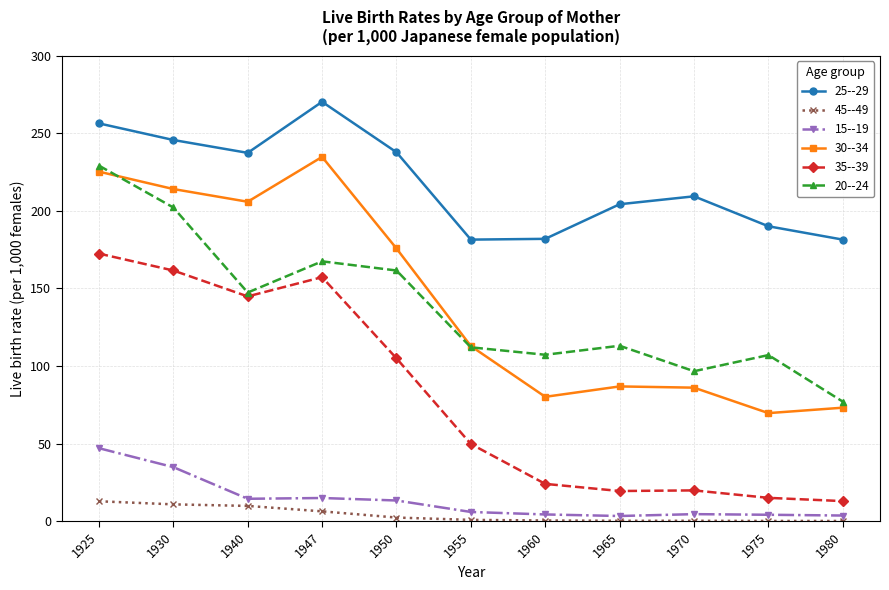

Is it true that 30--34 equals 80.1 at 1960?

True